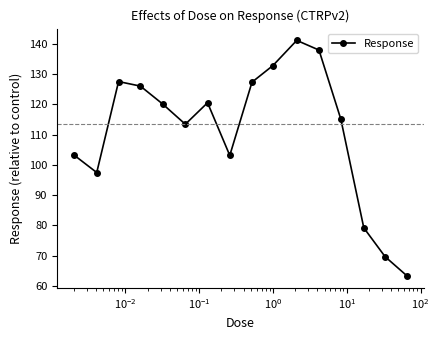

What is the value of the 1st point from the left?

103.3